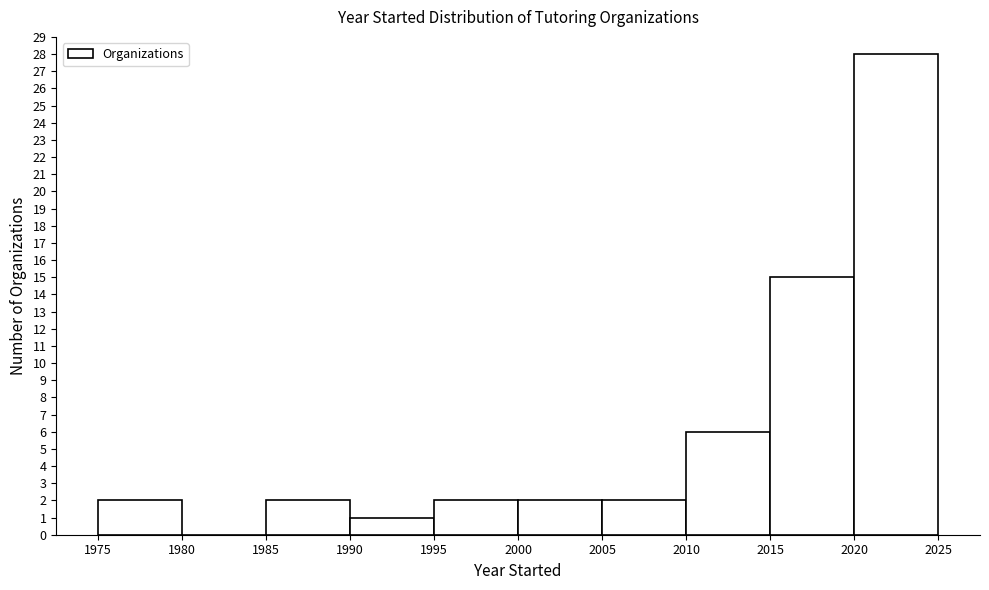

Reading left to right, list every bar in this chart as the range it spans on the x-axis followed by its height. The values are not printed on the chart, so give them approximately, as read against the axis.

1975 to 1980: 2
1980 to 1985: 0
1985 to 1990: 2
1990 to 1995: 1
1995 to 2000: 2
2000 to 2005: 2
2005 to 2010: 2
2010 to 2015: 6
2015 to 2020: 15
2020 to 2025: 28